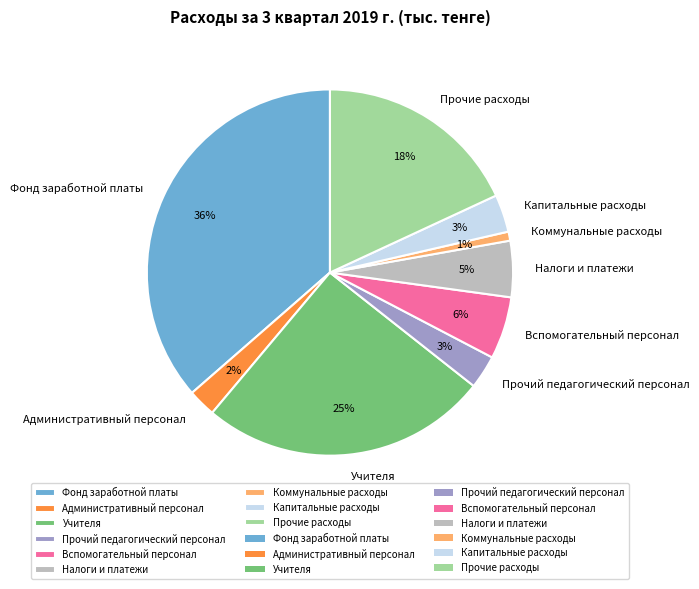

Is there a majority slice in this chart?

No